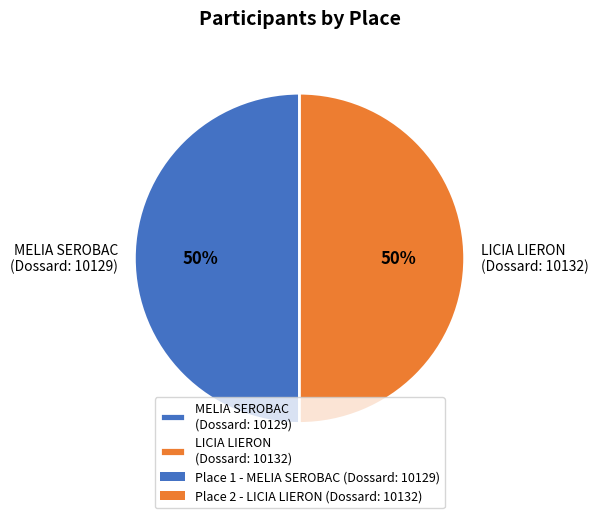

True or false: LICIA LIERON (Dossard: 10132) accounts for 50% of the total.

True